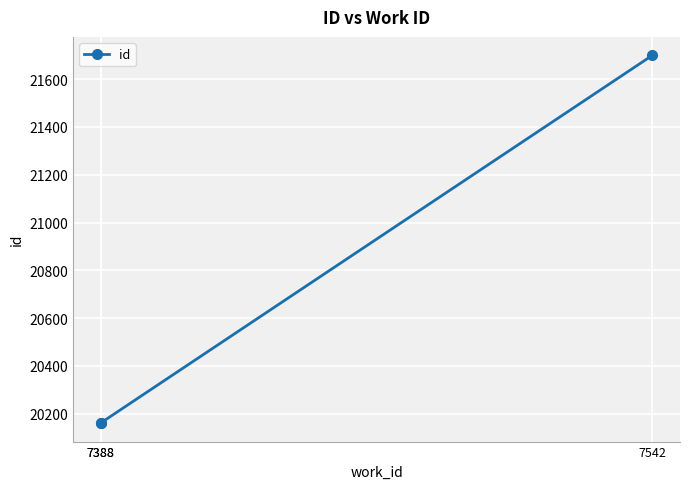

Which label corresponds to the smallest value in the chart?

7388